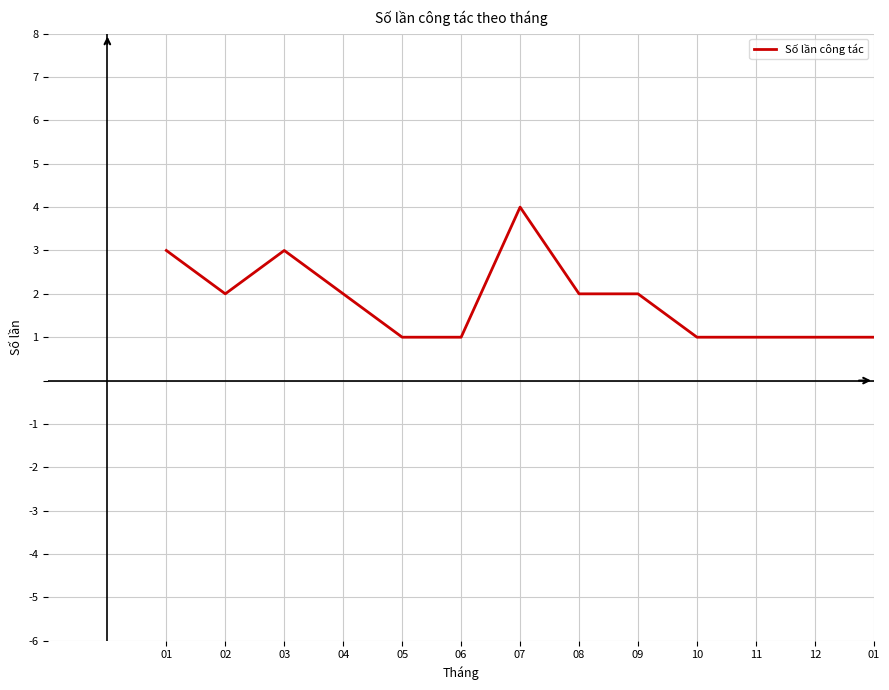

At which label is the value closest to 2?

02